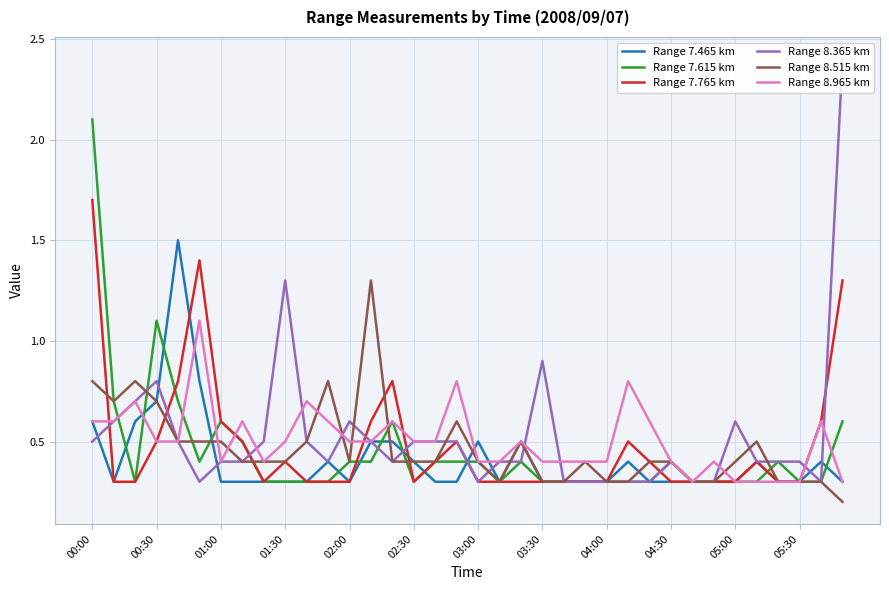

List the series in order of their peak value, highest first.

Range 8.365 km, Range 7.615 km, Range 7.765 km, Range 7.465 km, Range 8.515 km, Range 8.965 km